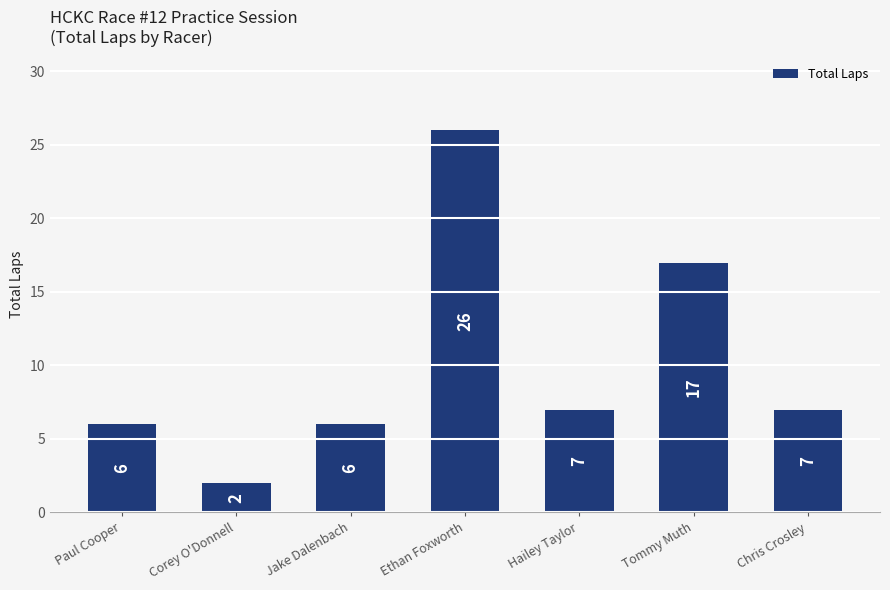

How many values are below 7?

3